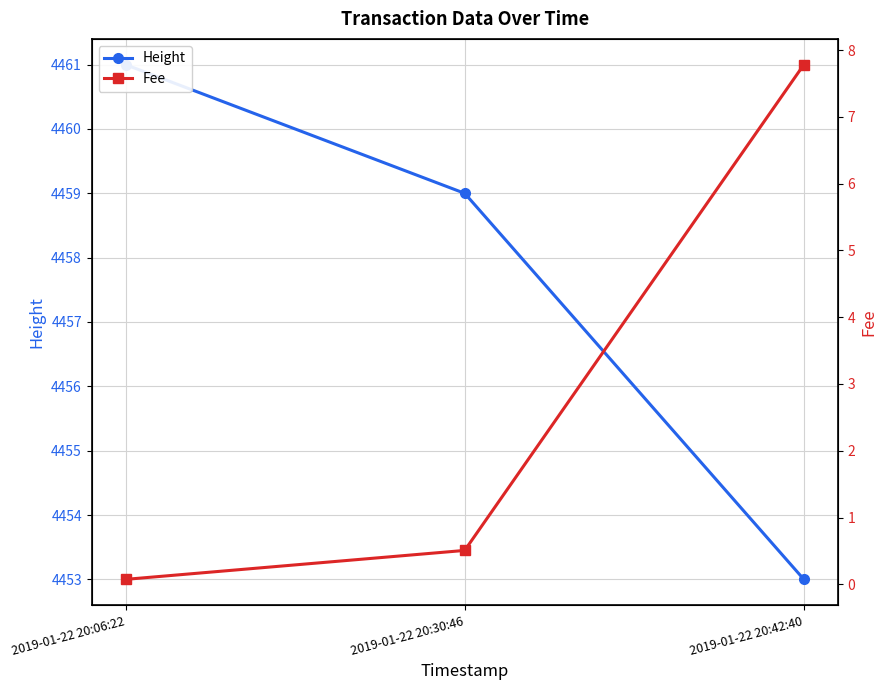

Reading left to right, transcribe all the data shown in this chart.

Height: 2019-01-22 20:06:22=4461.0	2019-01-22 20:30:46=4459.0	2019-01-22 20:42:40=4453.0
Fee: 2019-01-22 20:06:22=0.1	2019-01-22 20:30:46=0.5	2019-01-22 20:42:40=7.8